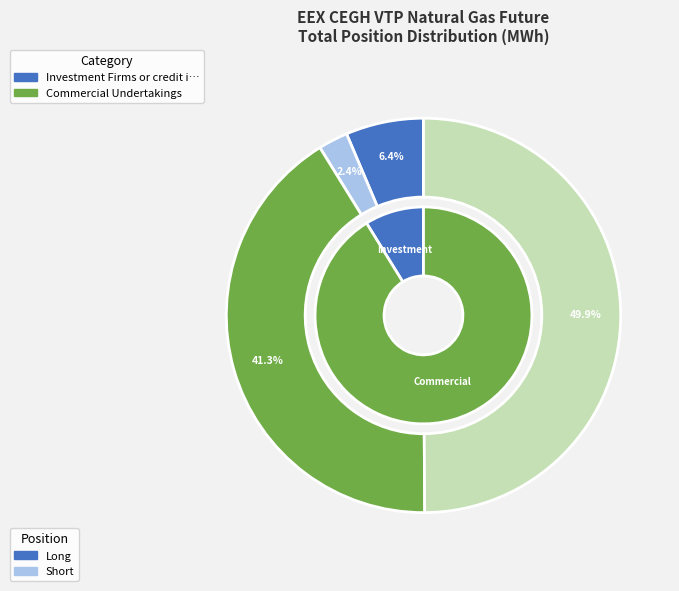

How many segments does this pie chart have?

4